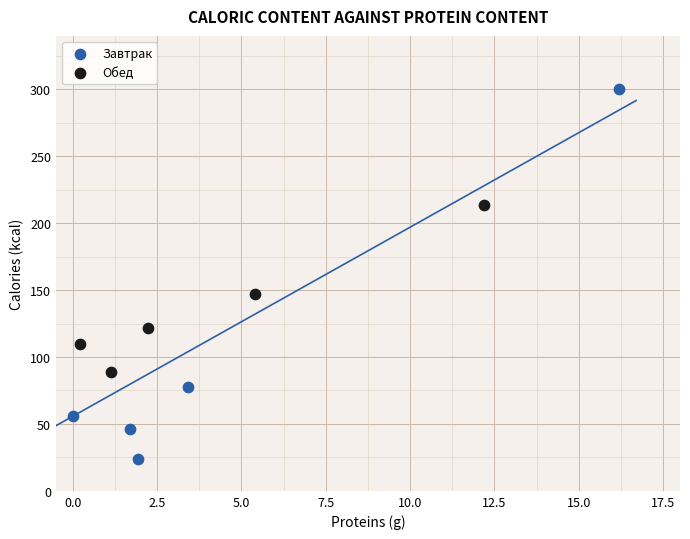

Which series reaches the minimum Y coordinate?

Завтрак